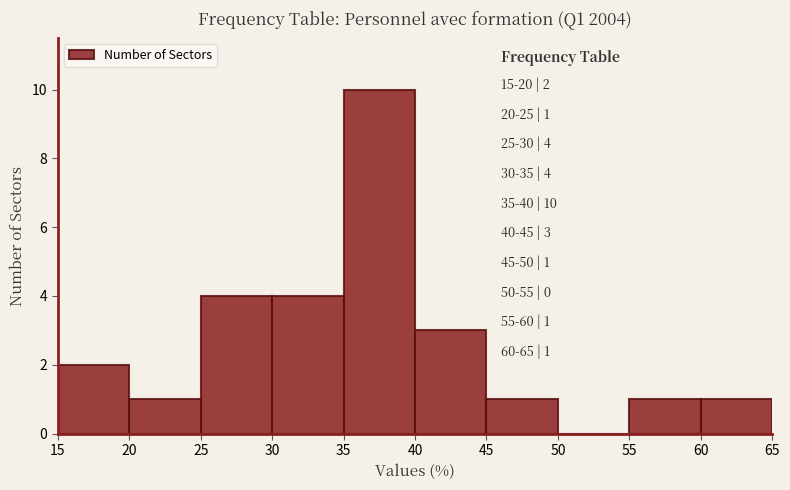

Over which range of the x-axis is the bar tallest?

35 to 40